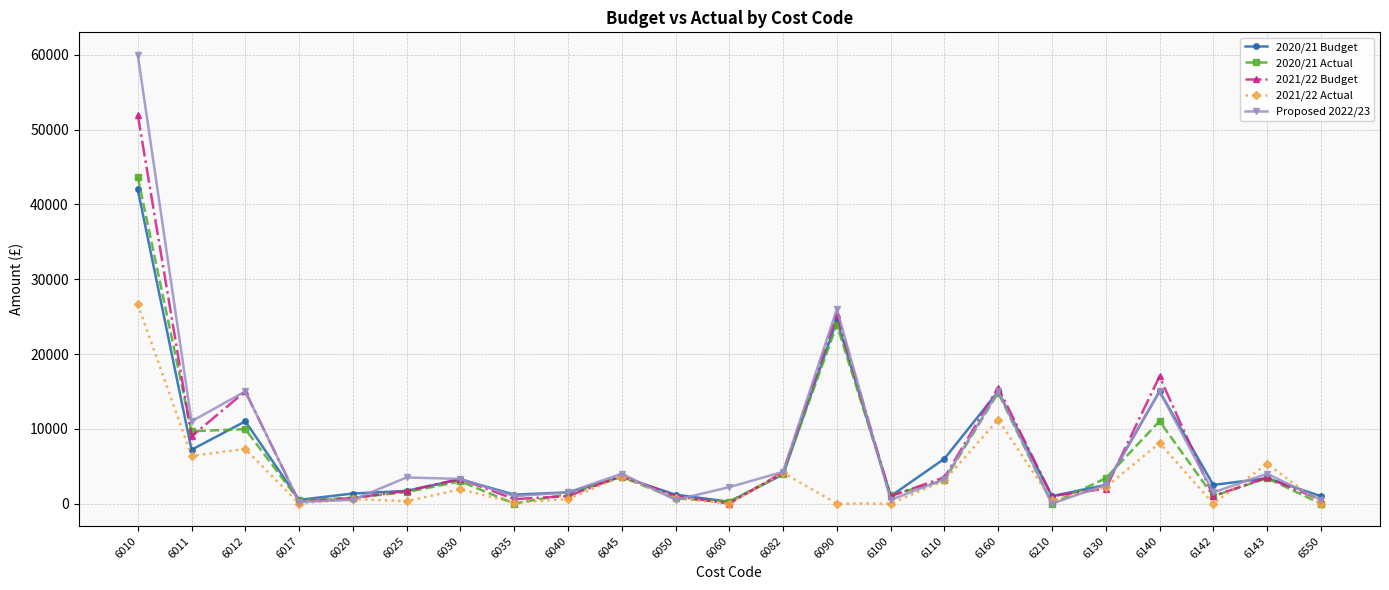

Is it true that Proposed 2022/23 equals 4000 at 6143?

True